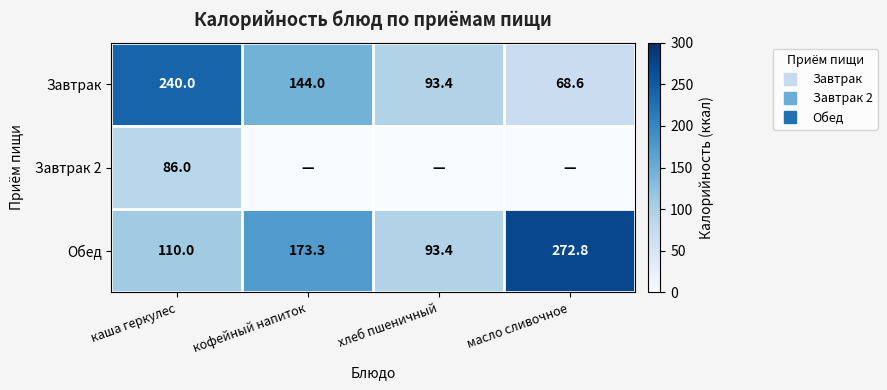

What is the total value across all series at кофейный напиток?

317.3